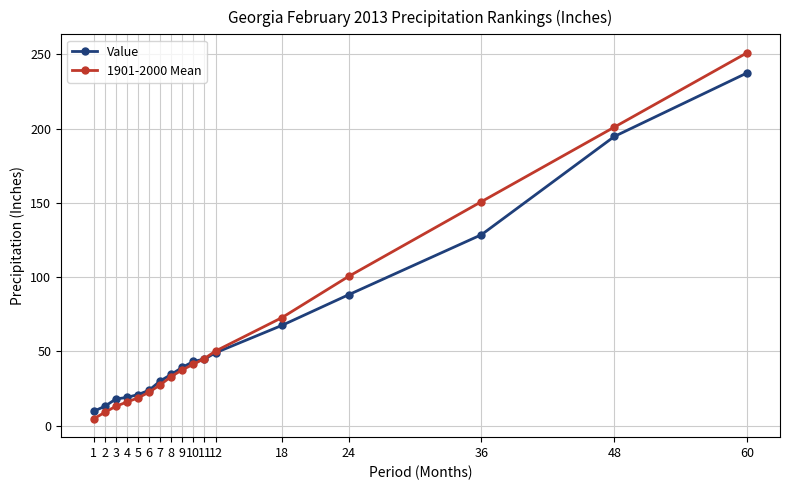

What are all the series names shown in the legend?

Value, 1901-2000 Mean